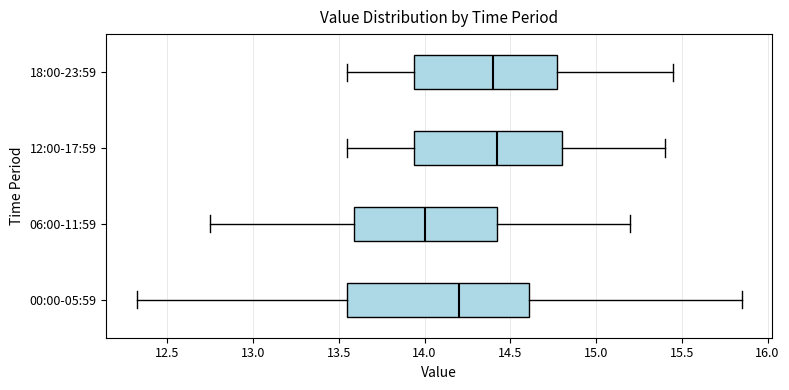

Reading bottom to top, read every box against the x-axis: the position of its median line, the range the box covers, and the ends of its whiskers. The values are not printed on the chart, so give them approximately, as read against the axis.

00:00-05:59: median 14.20, box 13.55 to 14.60, whiskers 12.30 to 15.85
06:00-11:59: median 14.00, box 13.60 to 14.45, whiskers 12.75 to 15.20
12:00-17:59: median 14.45, box 13.95 to 14.80, whiskers 13.55 to 15.40
18:00-23:59: median 14.40, box 13.95 to 14.80, whiskers 13.55 to 15.45